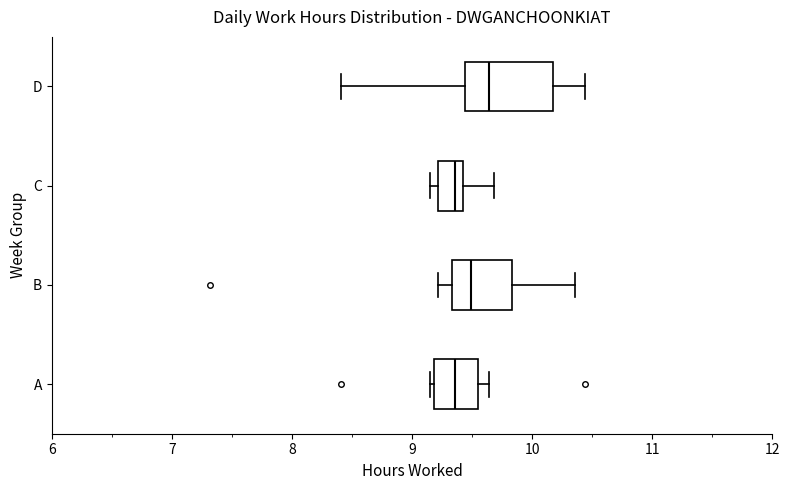

Where is the left edge of the box for D on the x-axis? The values are not printed on the chart, so give them approximately, as read against the axis.

9.4